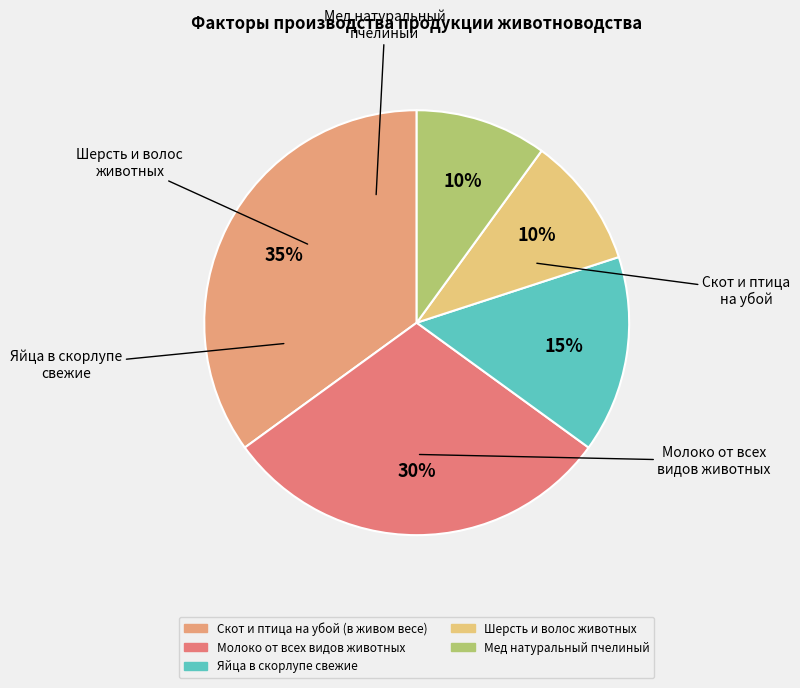

Which has a higher value, Скот и птица на убой (в живом весе) or Шерсть и волос животных?

Скот и птица на убой (в живом весе)